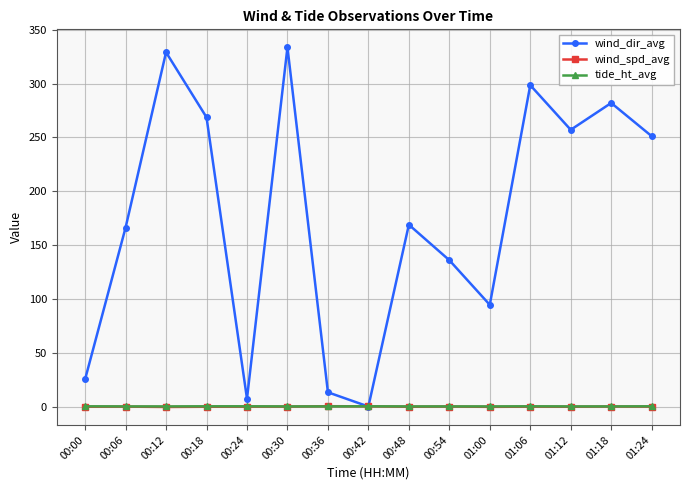

What is the sum of the tide_ht_avg values at 00:30 and 01:12?

1.2